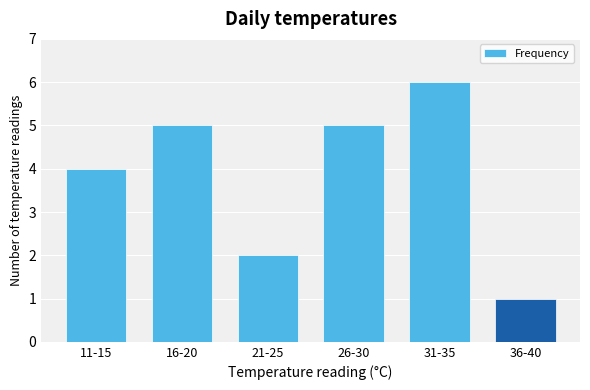

Reading right to left, what are all the values shown in this chart?

1	6	5	2	5	4